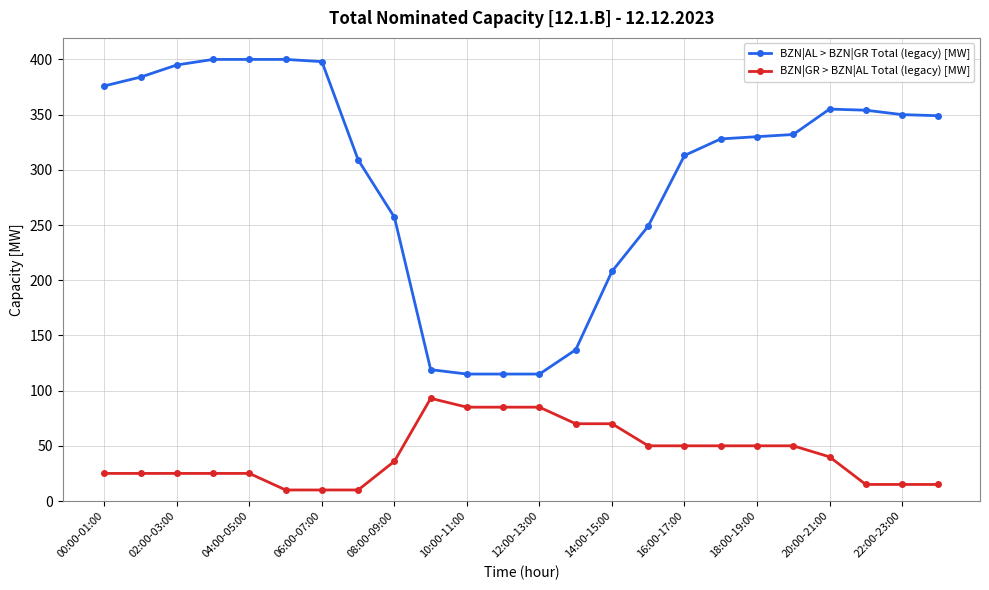

At how many categories does at least one series exceed 233?

18